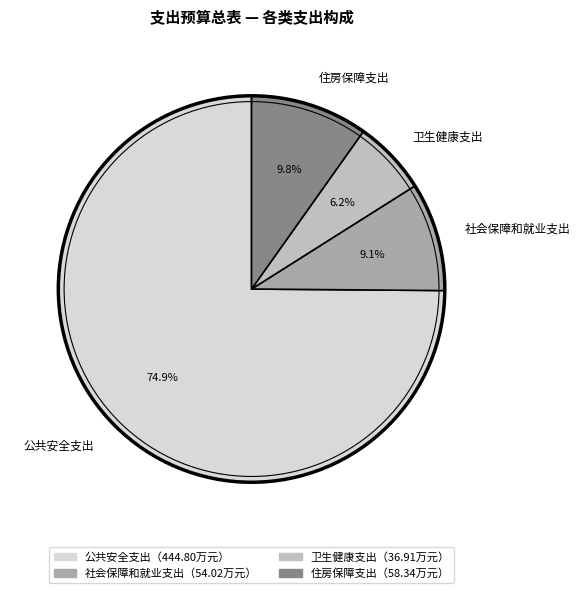

Do 住房保障支出 and 公共安全支出 together represent more than half of the pie?

Yes